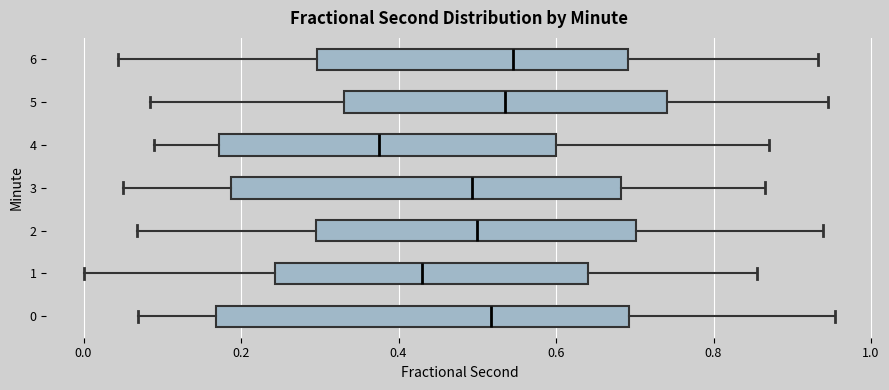

Which box is the widest, from its left edge to its right edge?

0